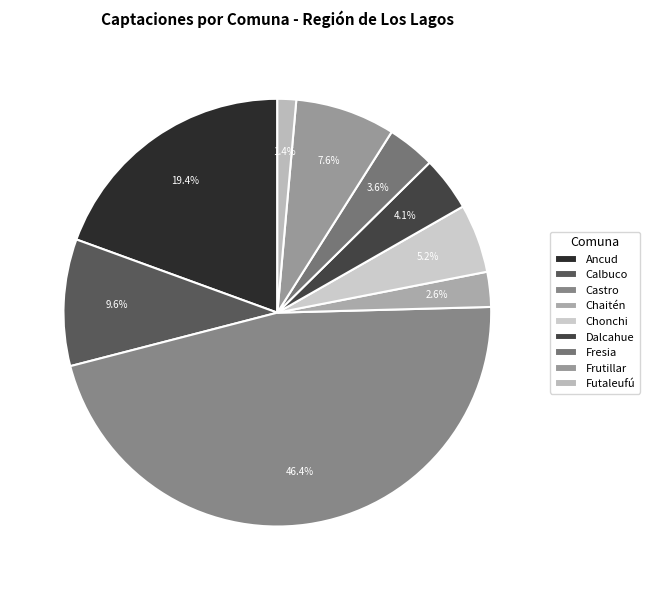

What is the smallest slice in the pie chart?

Futaleufú